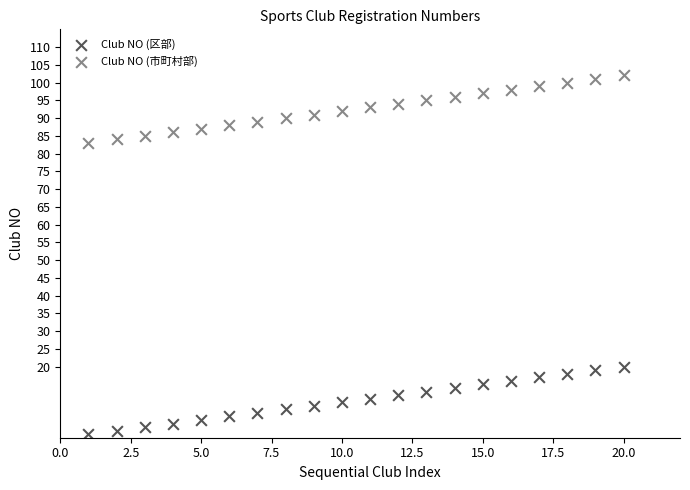

Which series contains the highest Y value?

Club NO (市町村部)